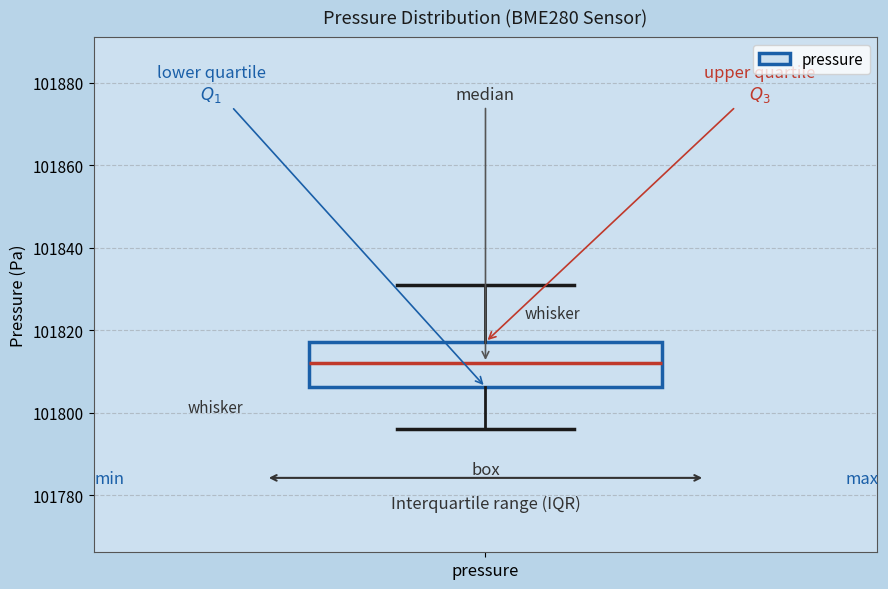

Read this box plot against the y-axis: the position of the median line, the range covered by the box, and the ends of both whiskers. The values are not printed on the chart, so give them approximately, as read against the axis.

median 101812, box 101806 to 101818, whiskers 101796 to 101832